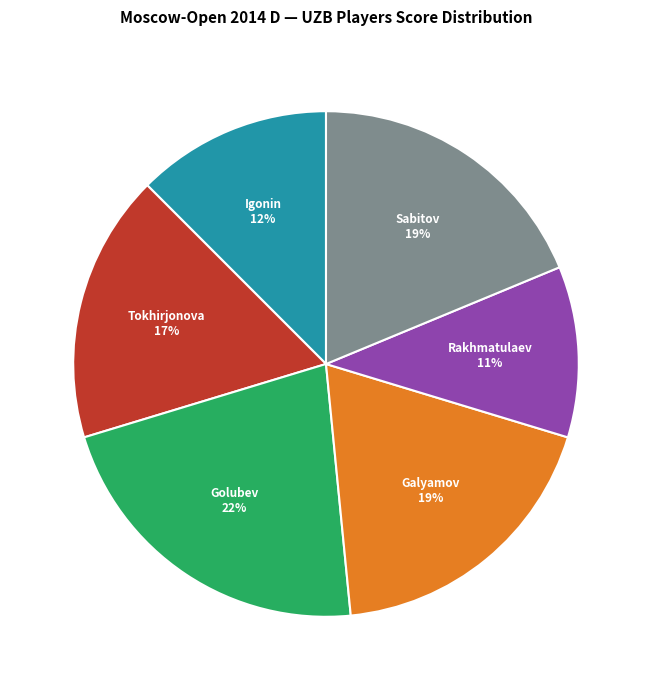

Is there a majority slice in this chart?

No